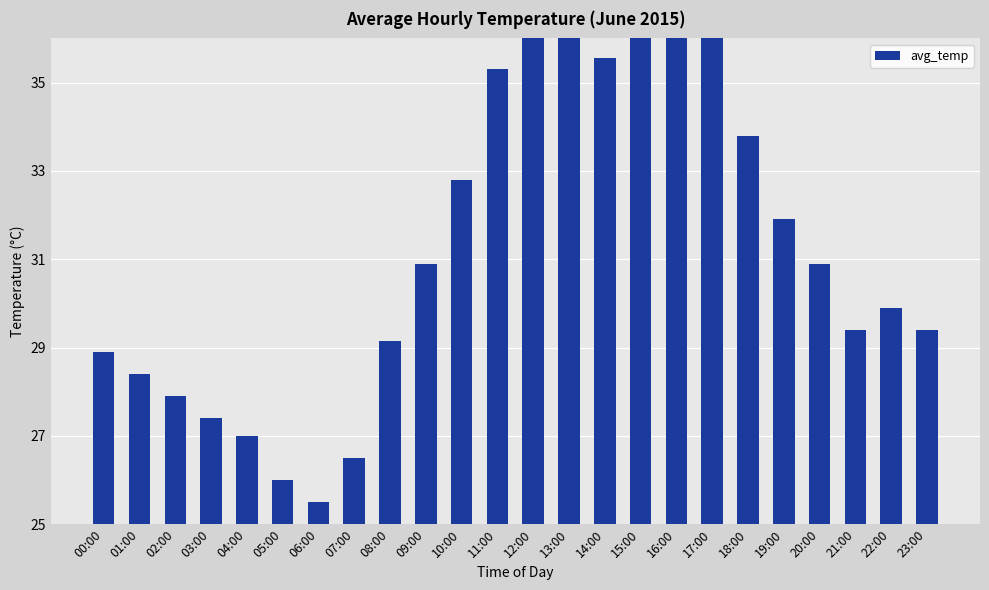

Between 23:00 and 06:00, which is larger?

23:00